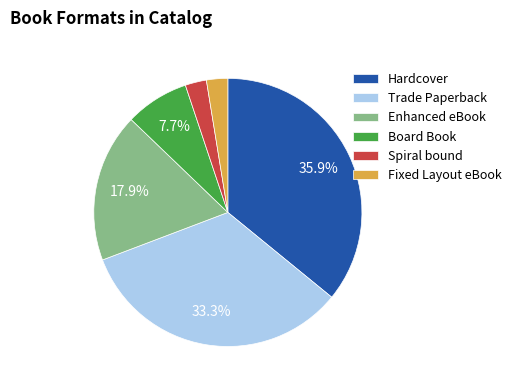

Is there any slice that represents more than half of the pie?

No